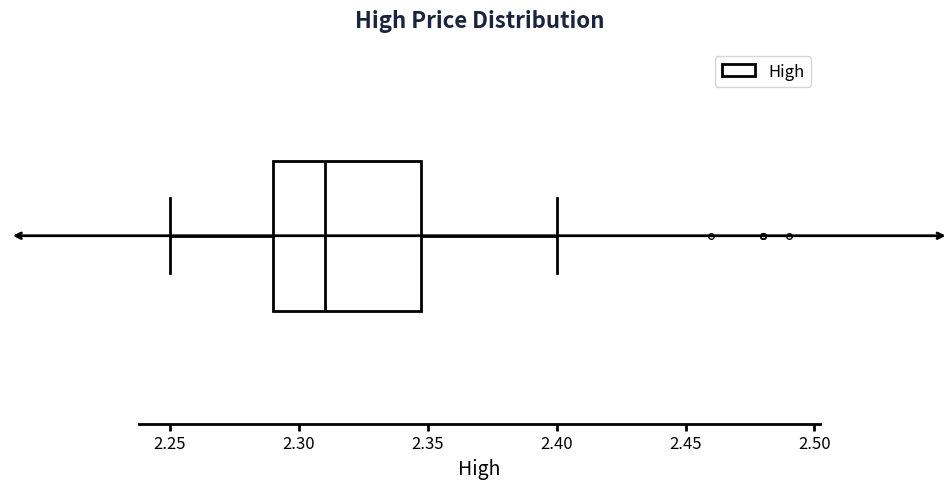

Where is the left edge of the box on the x-axis? The values are not printed on the chart, so give them approximately, as read against the axis.

2.290